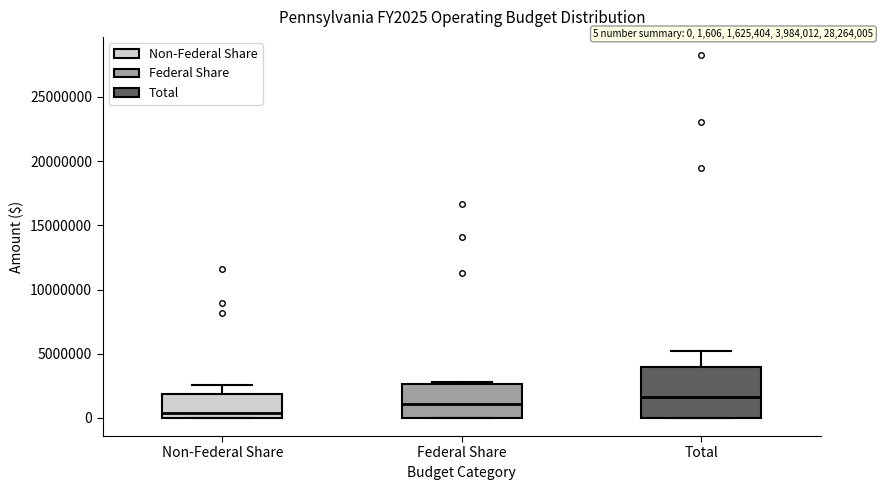

Which box is the tallest, from its lower edge to its upper edge?

Total